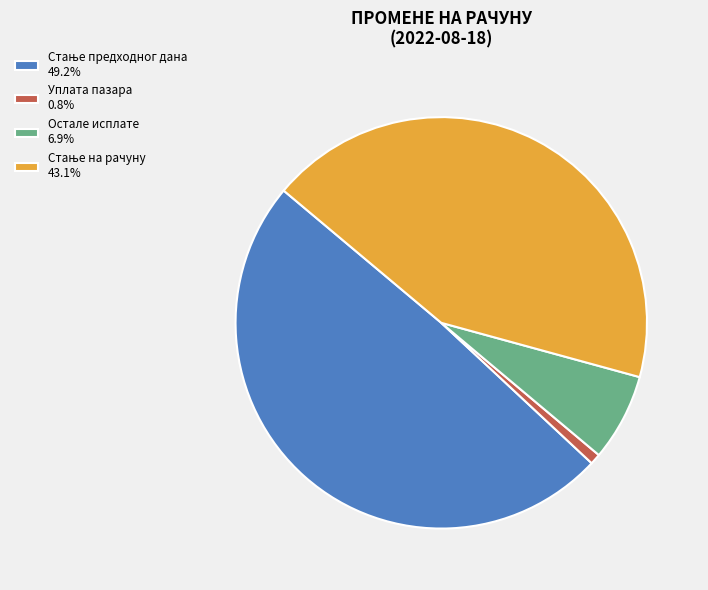

How many segments does this pie chart have?

4